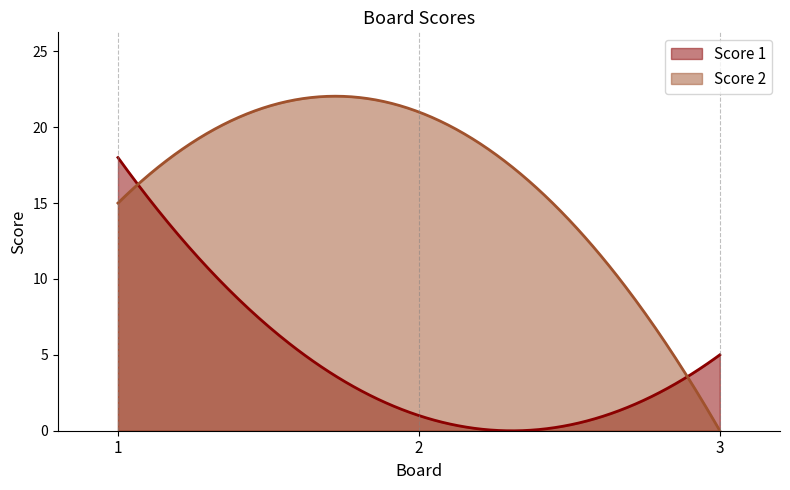

What is the average value of the Score 1 series?

4.5